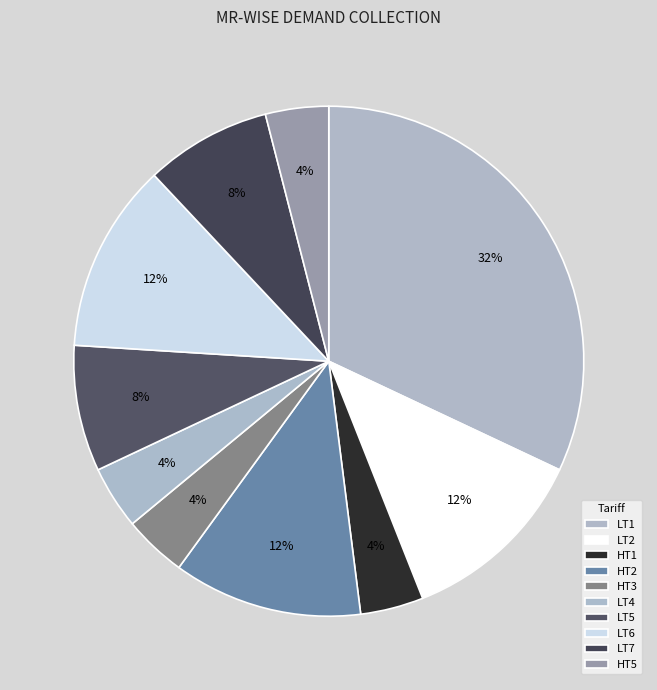

How many slices are in this pie chart?

10